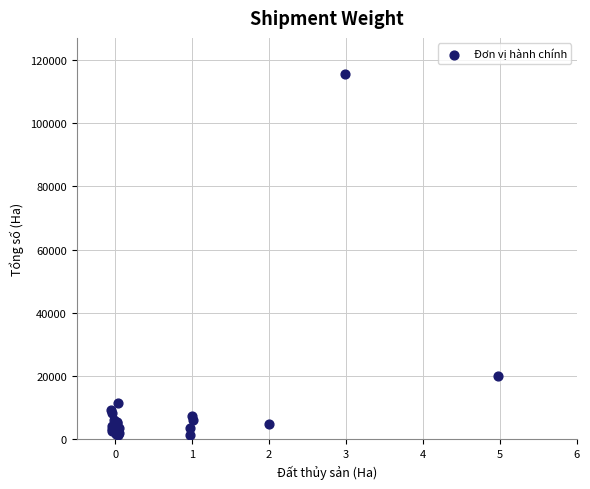

What Y value in the scatter plot is closest to 58325?

20208